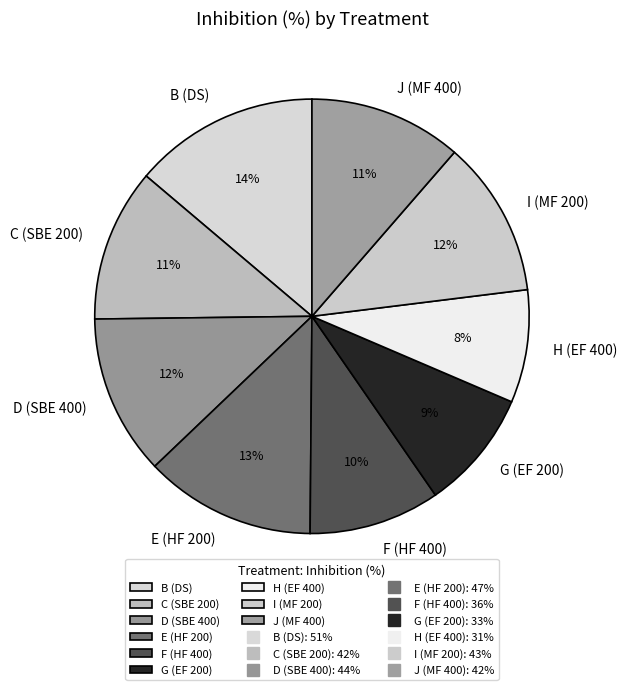

Is it true that G (EF 200) is 4% of the pie?

False